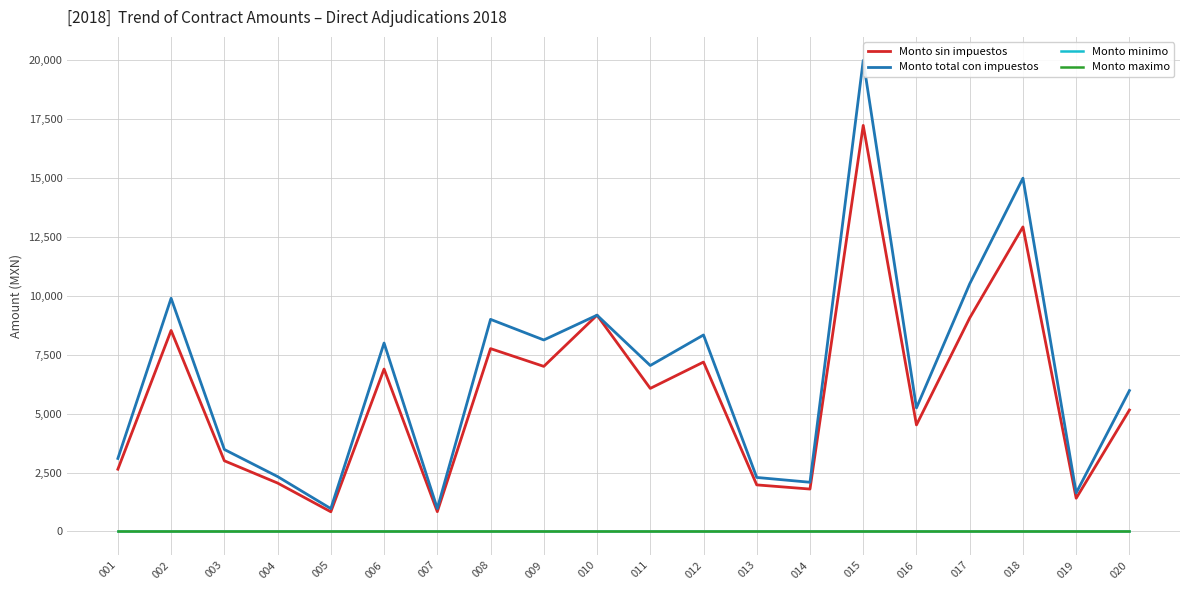

True or false: Monto maximo has more than 1 interior local peaks.

False